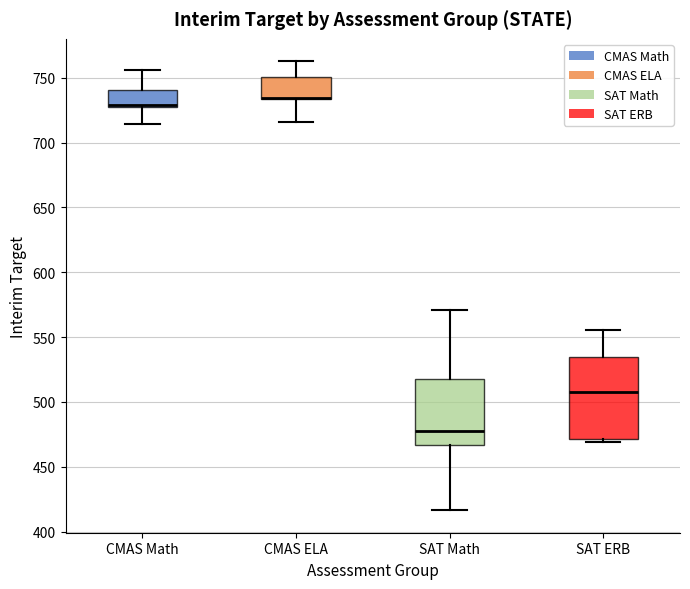

Where is the lower edge of the box for CMAS ELA on the y-axis? The values are not printed on the chart, so give them approximately, as read against the axis.

735